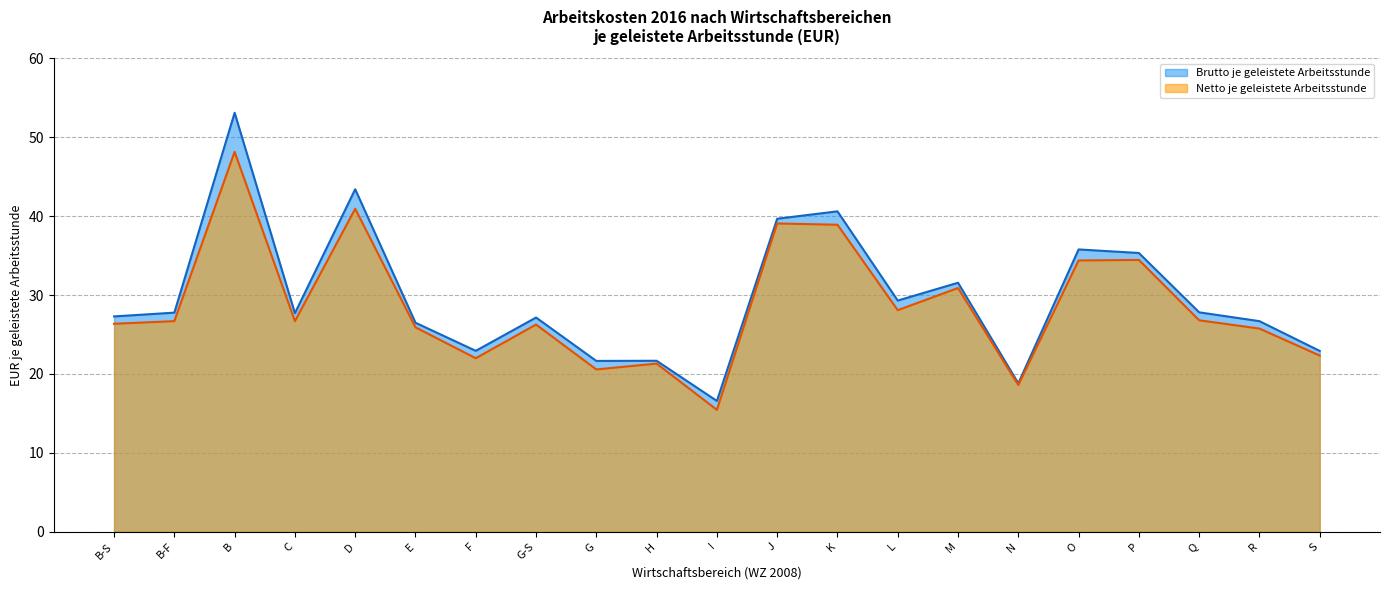

Where is Netto je geleistete Arbeitsstunde nearest to the value 31?

M